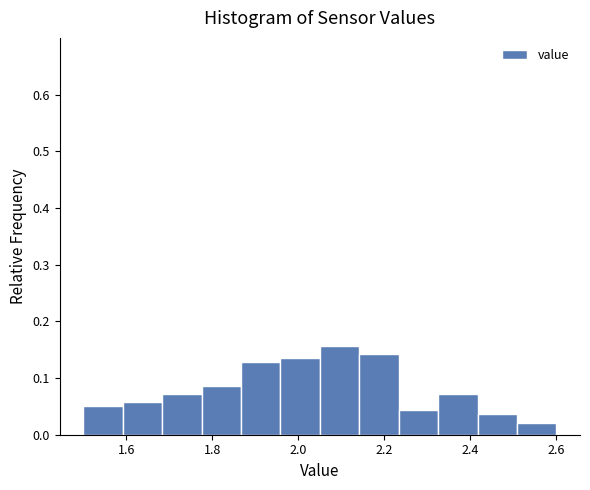

How tall is the bar that spans 2.06 to 2.14 on the x-axis? Neither the bar edges nor the heights are printed on the chart, so give them approximately, as read against the axes.

0.16